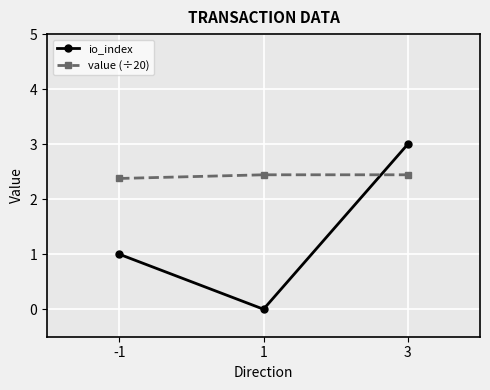

How many lines are shown in the chart?

2